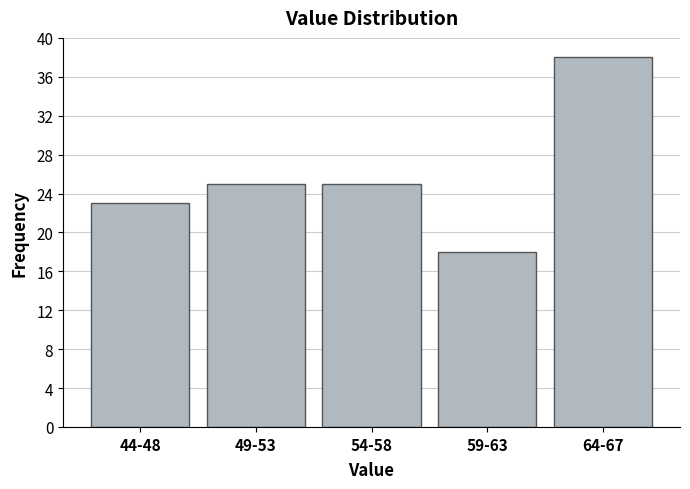

Reading left to right, transcribe all the data shown in this chart.

44-48=23	49-53=25	54-58=25	59-63=18	64-67=38